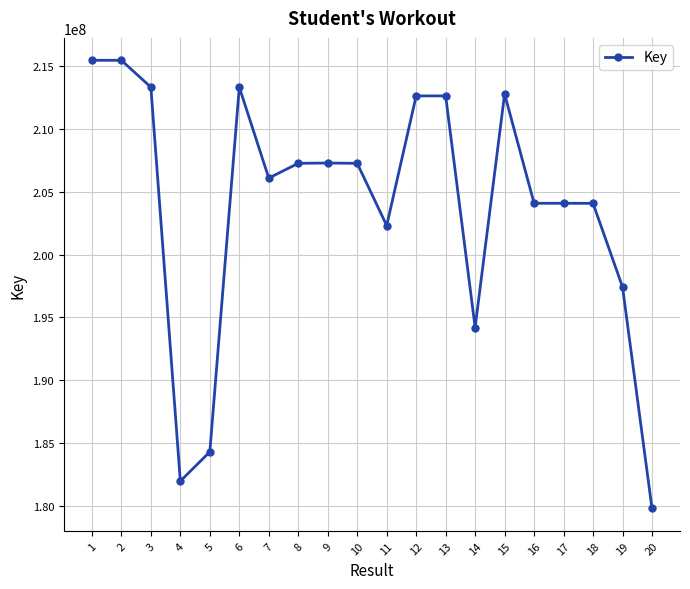

True or false: the data has more than 1 interior local peaks.

True